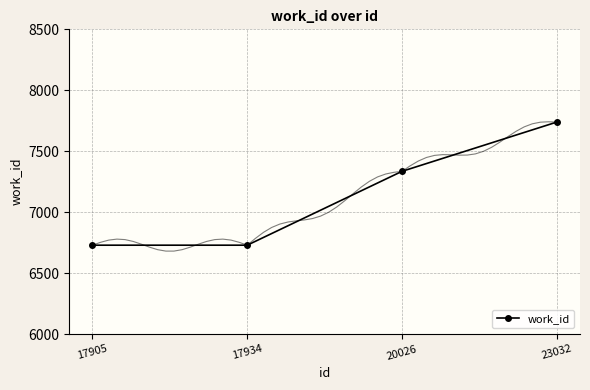

What is the ratio of the value at 17905 to the value at 17934?

1.0